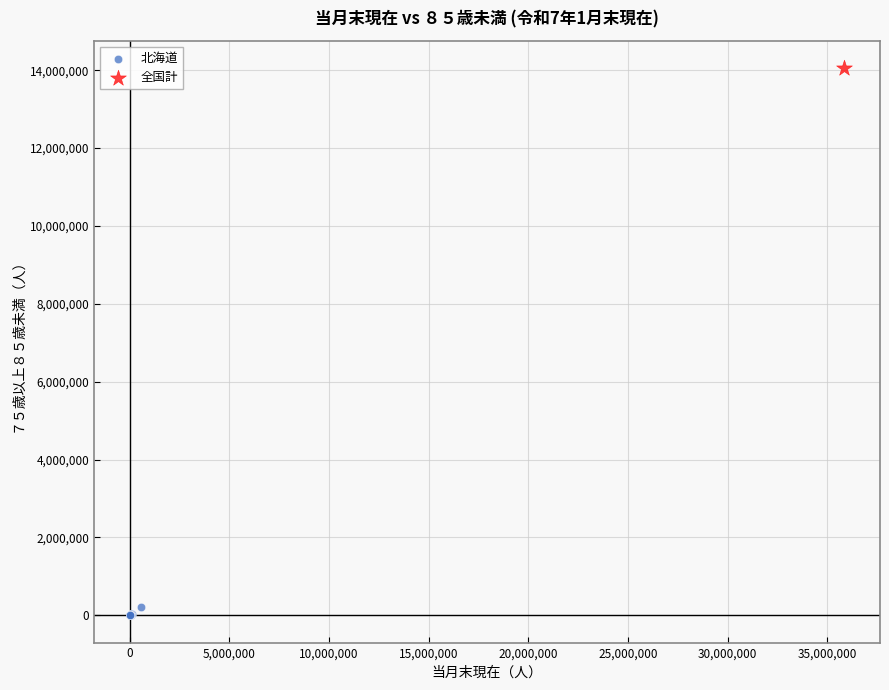

What are all the series names shown in the legend?

北海道, 全国計